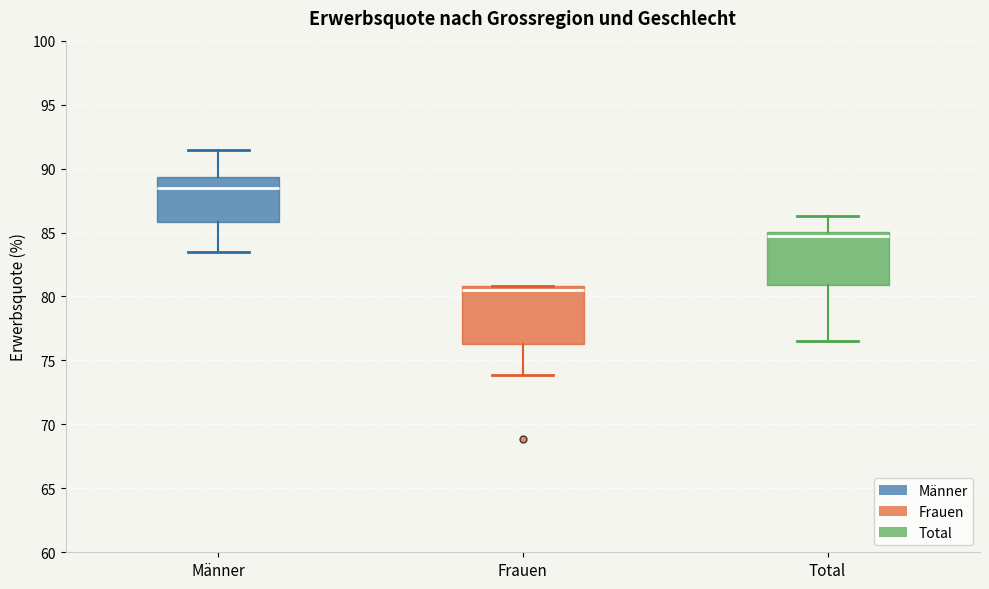

Which box's median line is the lowest?

Frauen